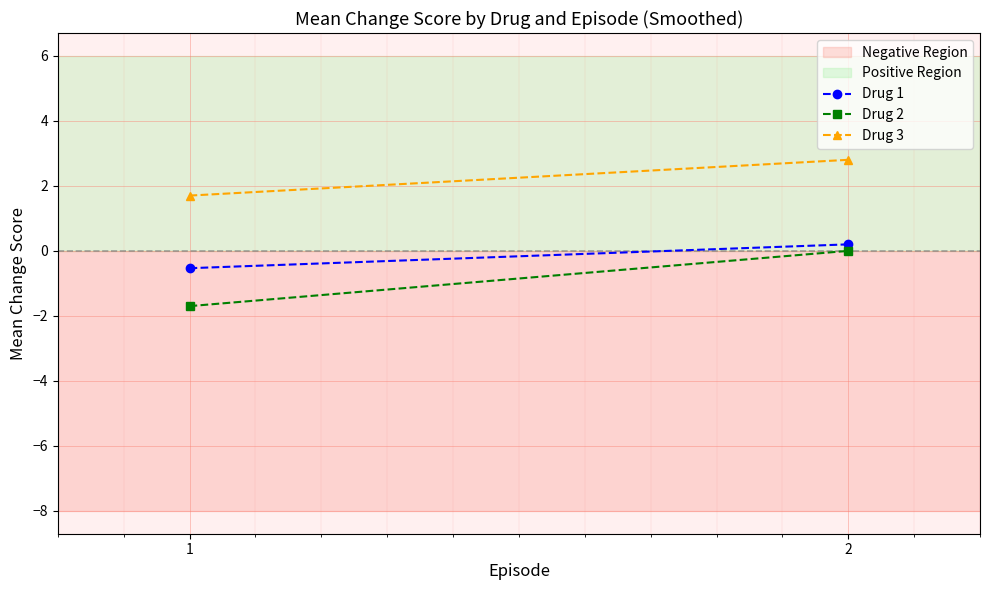

The Drug 3 series shows 4.5 at 2. True or false?

False